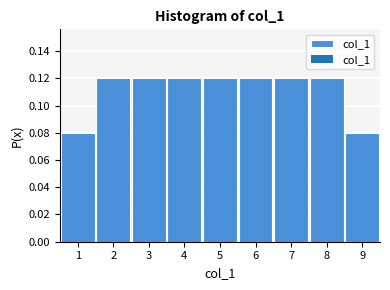

Reading left to right, list every bar in this chart as the range it spans on the x-axis followed by its height. The values are not printed on the chart, so give them approximately, as read against the axis.

0.5 to 1.5: 0.08
1.5 to 2.5: 0.12
2.5 to 3.5: 0.12
3.5 to 4.5: 0.12
4.5 to 5.5: 0.12
5.5 to 6.5: 0.12
6.5 to 7.5: 0.12
7.5 to 8.5: 0.12
8.5 to 9.5: 0.08